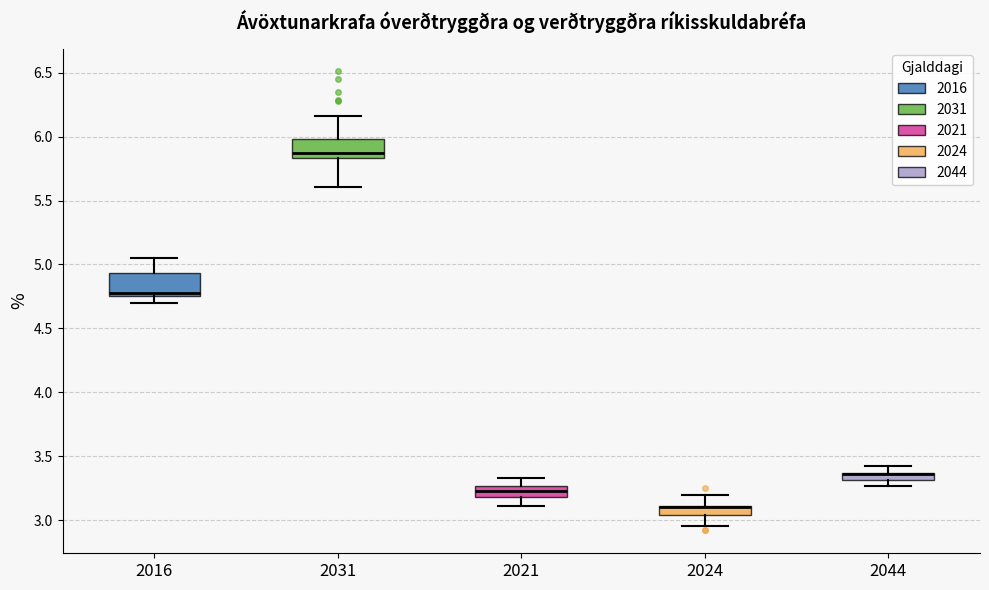

Where is the lower edge of the box at x = 2016 on the y-axis? The values are not printed on the chart, so give them approximately, as read against the axis.

4.75